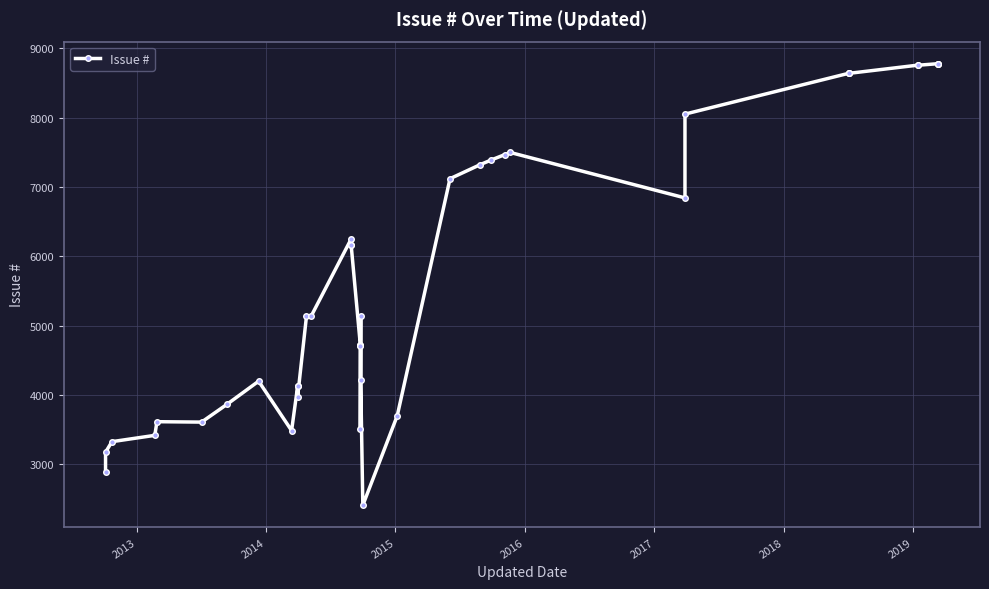

What is the average value?

5682